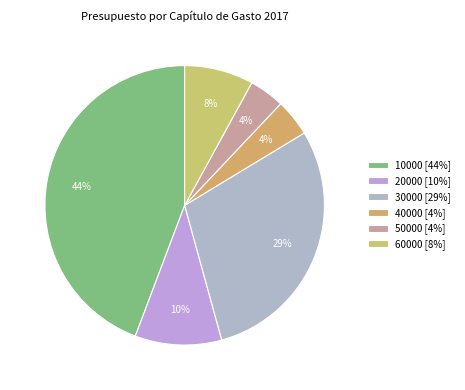

Rank the categories by value from highest to lowest.

10000, 30000, 20000, 60000, 40000, 50000